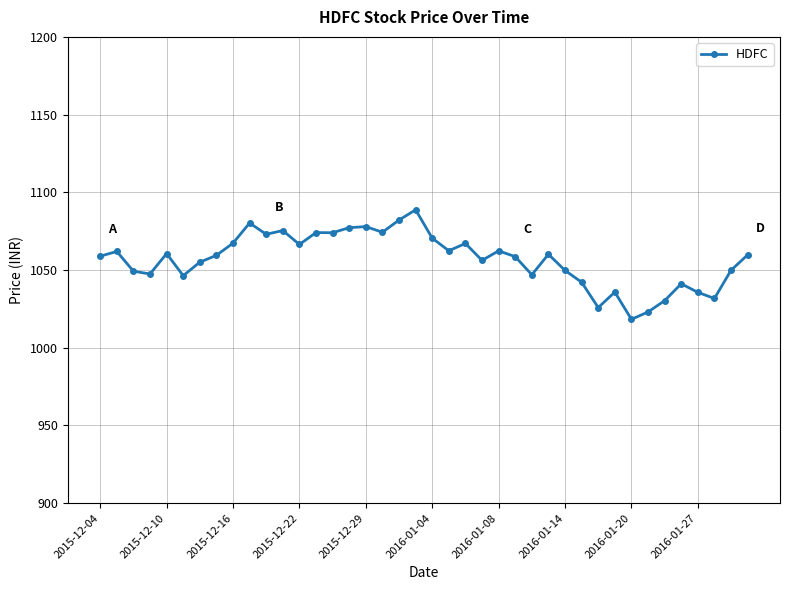

What is the value of the 15th point from the left?

1074.0